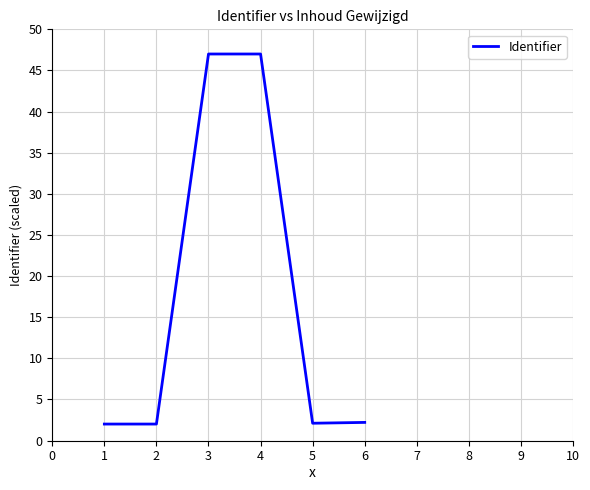

What is the minimum value shown in the chart?

2.0